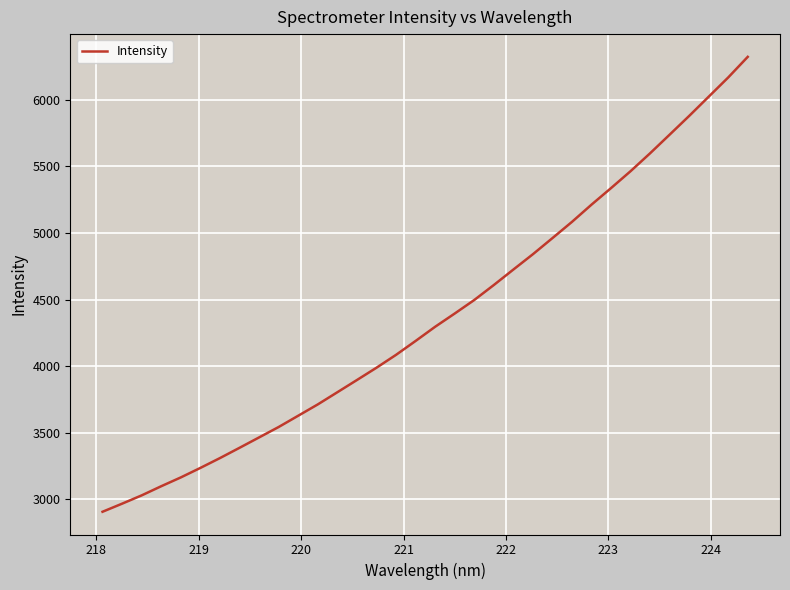

What is the minimum value shown in the chart?

2906.5